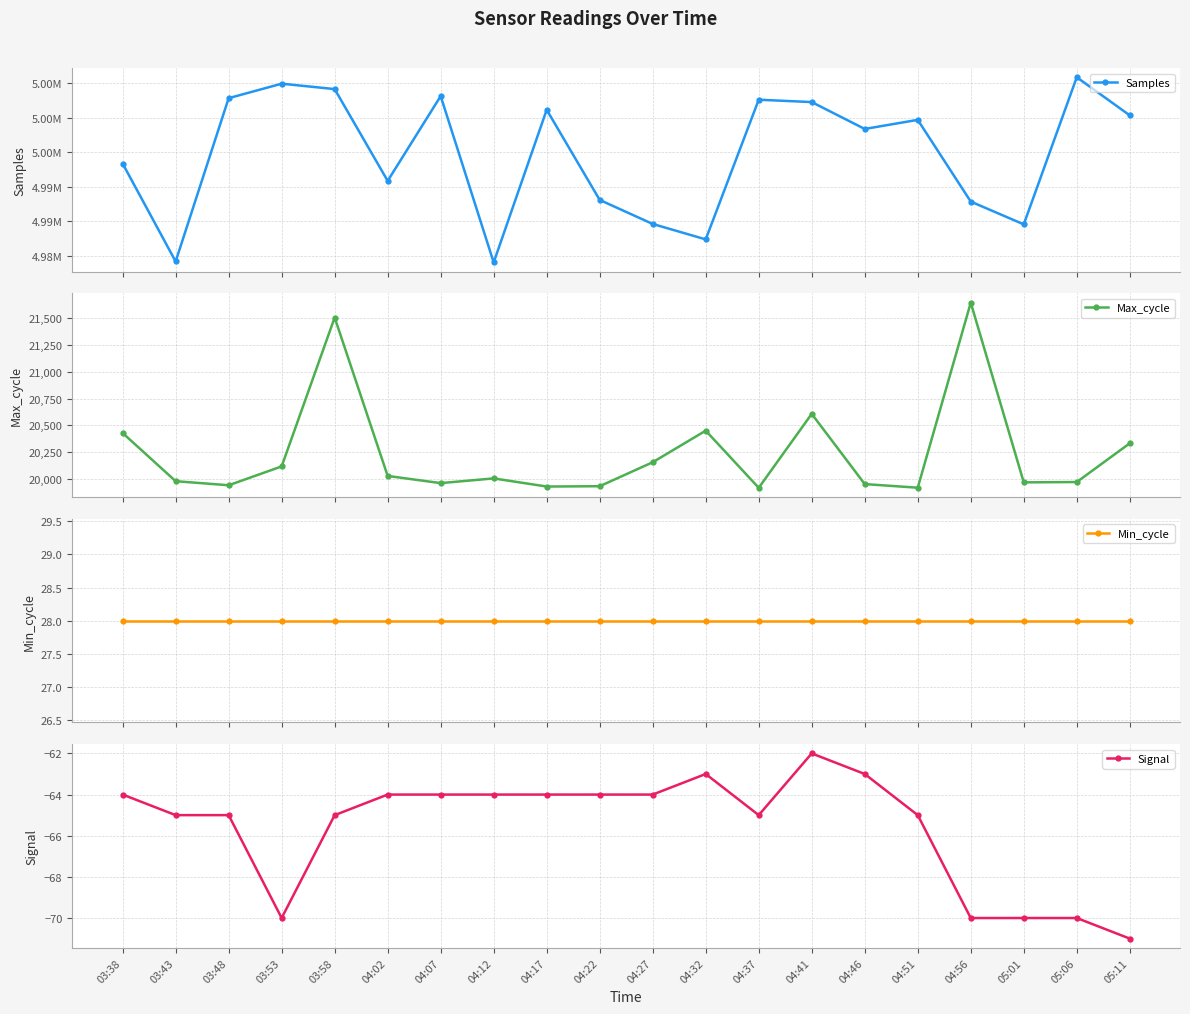

At which category does the chart reach its peak across all series?

05:06